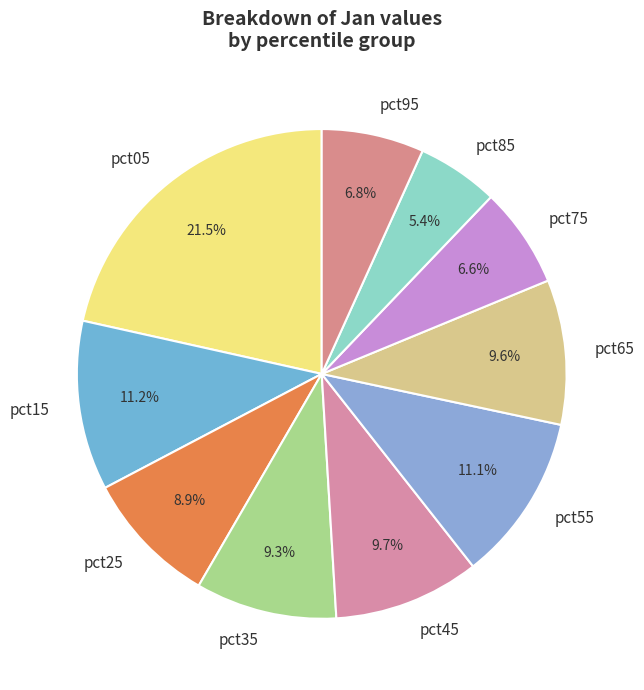

How many segments does this pie chart have?

10